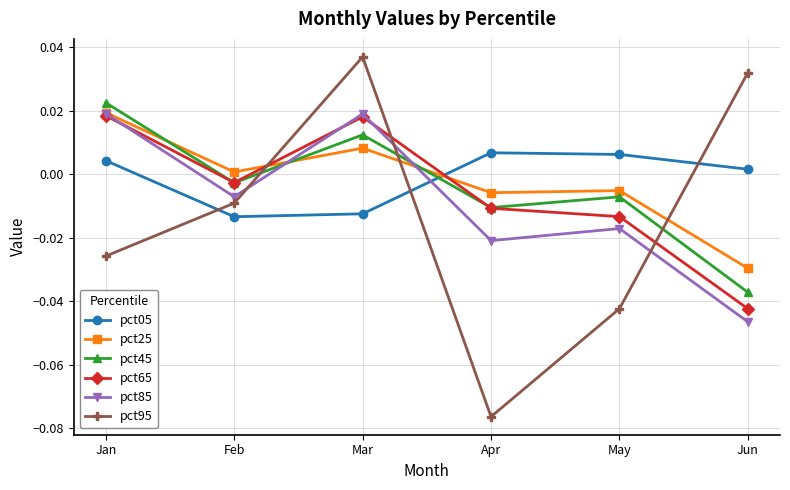

What is the total value across all series at Mar?

0.1